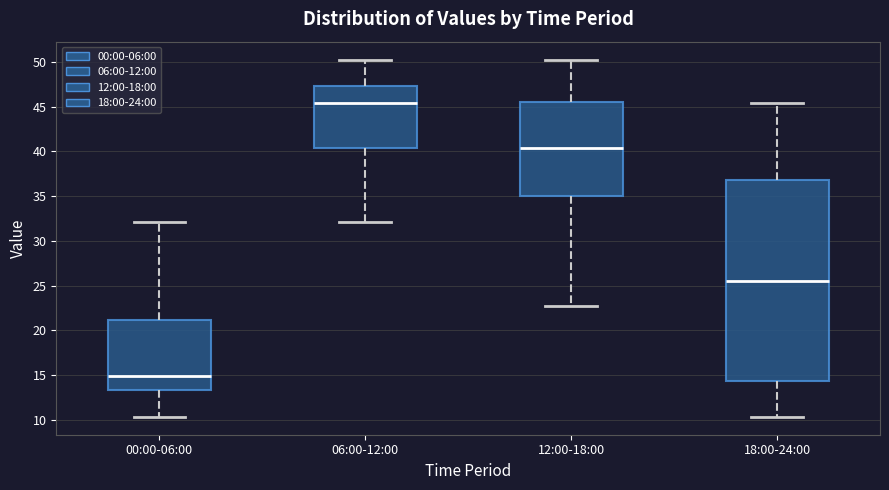

Reading left to right, read every box against the y-axis: the position of its median line, the range the box covers, and the ends of its whiskers. The values are not printed on the chart, so give them approximately, as read against the axis.

00:00-06:00: median 15.0, box 13.5 to 21.0, whiskers 10.5 to 32.0
06:00-12:00: median 45.5, box 40.5 to 47.5, whiskers 32.0 to 50.5
12:00-18:00: median 40.5, box 35.0 to 45.5, whiskers 22.5 to 50.5
18:00-24:00: median 25.5, box 14.5 to 37.0, whiskers 10.5 to 45.5